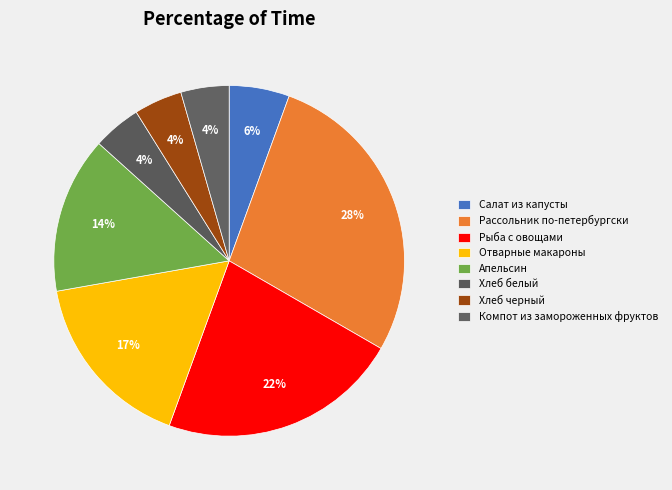

To the nearest percent, what portion does Апельсин represent?

14%